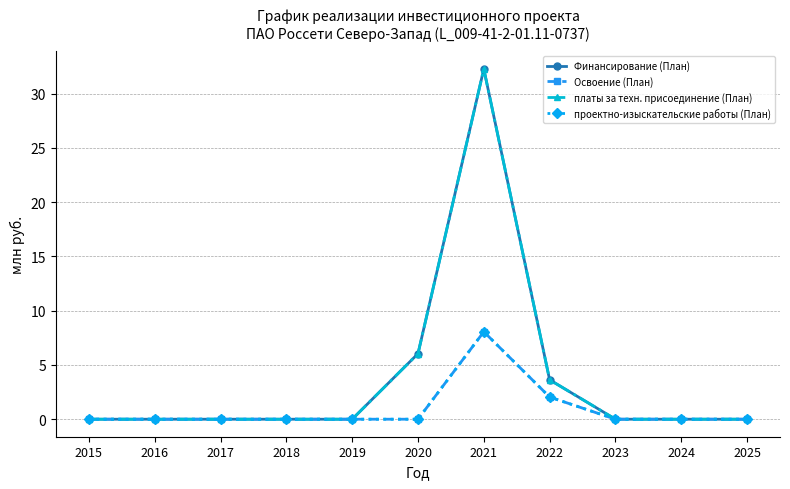

Which series has the largest total across all categories?

Финансирование (План)